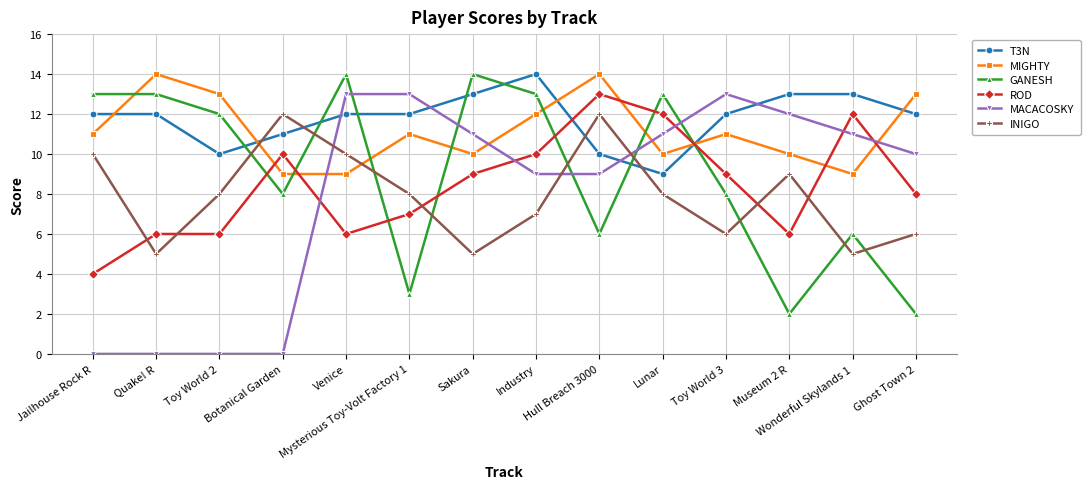

How many intersections are there between INIGO and ROD?

5